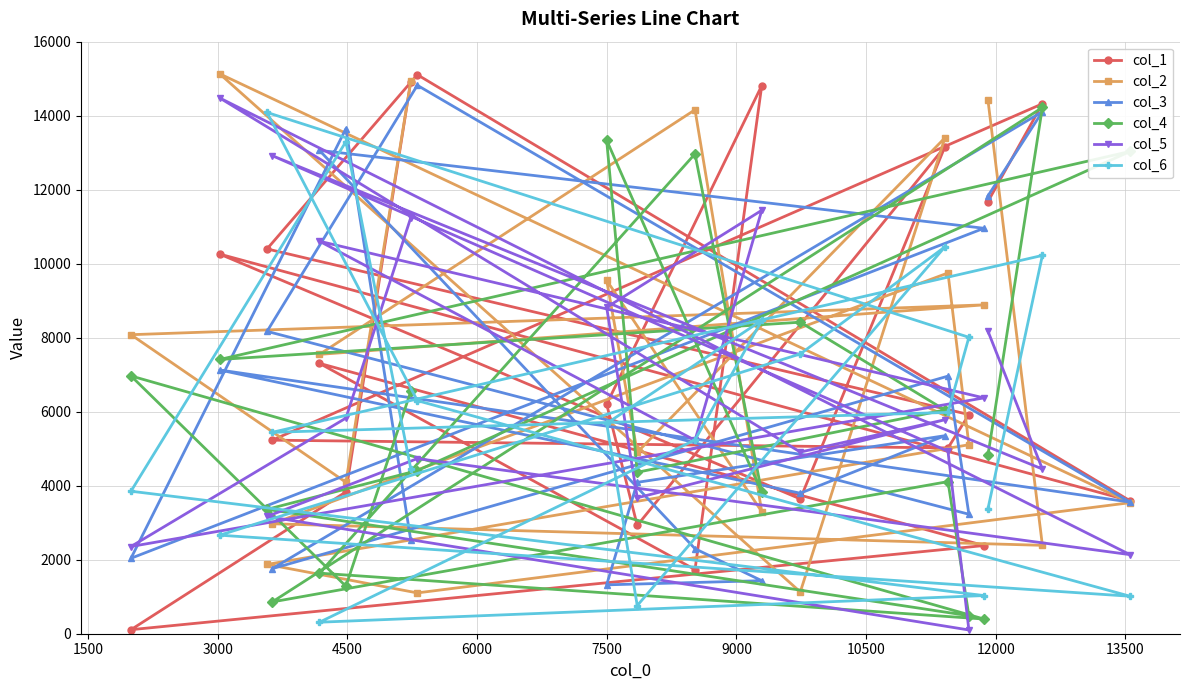

Which series has the widest spread of values?

col_1